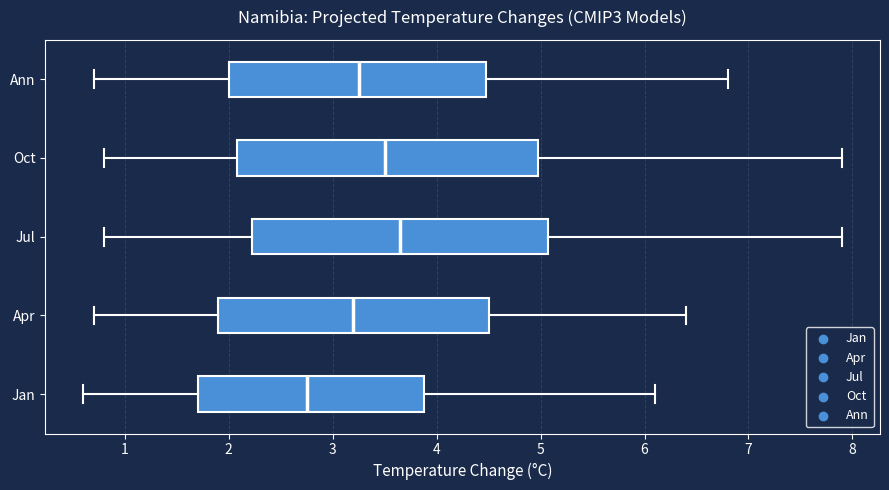

Which box has the furthest to the right median line?

Jul